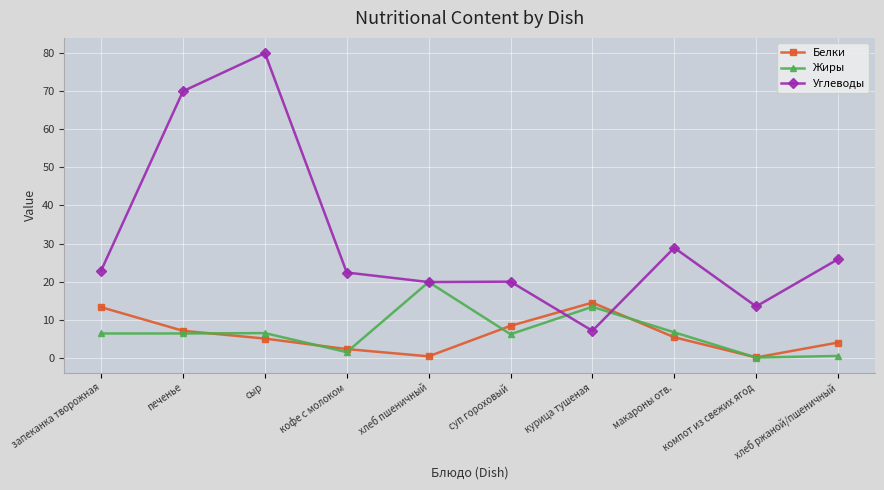

How many interior local peaks does the Белки series have?

1